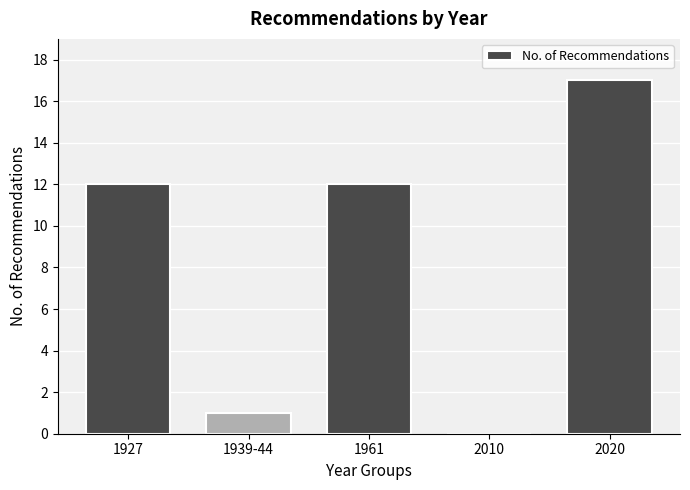

Reading right to left, extract all data points from this chart.

2020=17	2010=0	1961=12	1939-44=1	1927=12